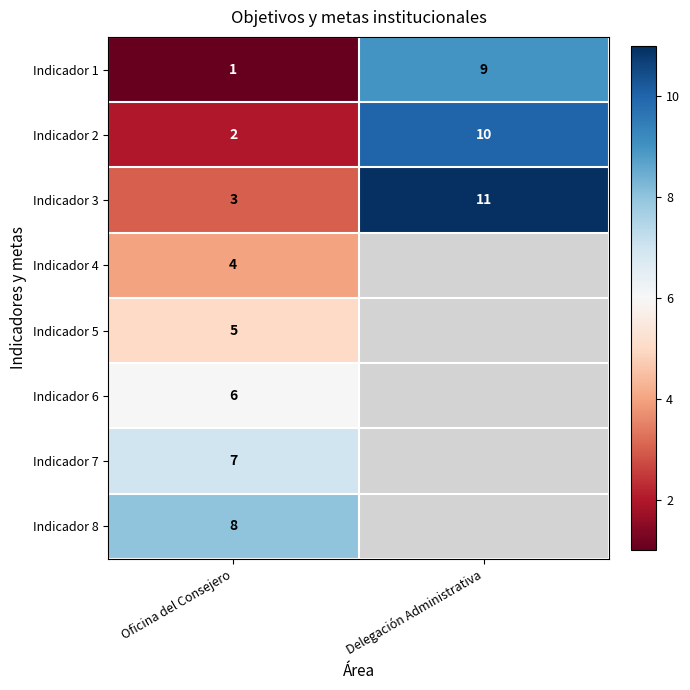

Is the value of Indicador 2 at Delegación Administrativa greater than the value of Indicador 4 at Oficina del Consejero?

Yes